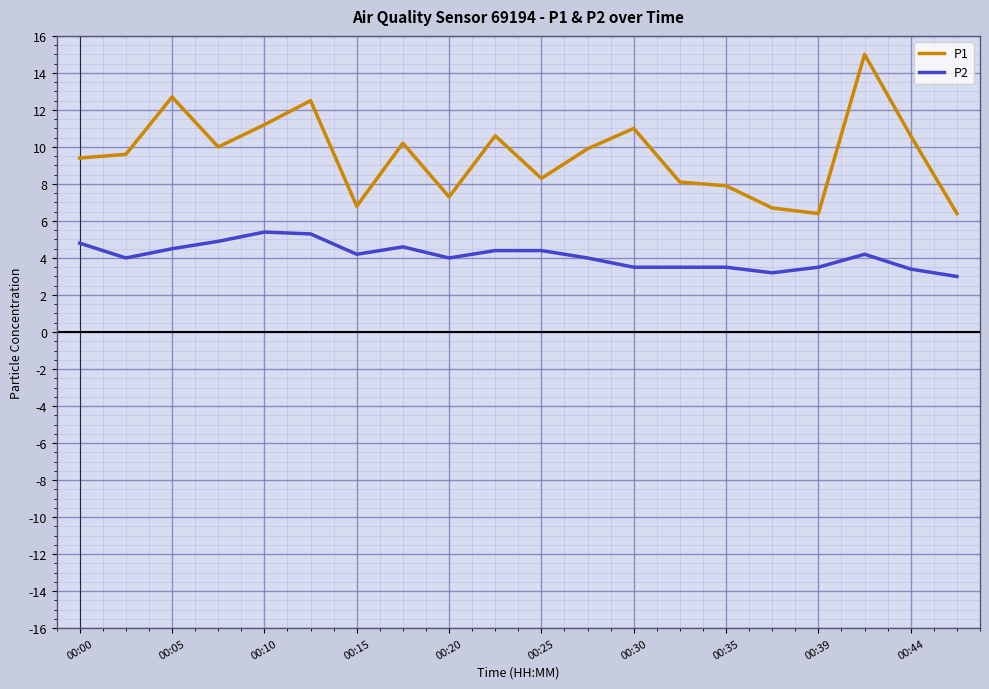

How many lines are shown in the chart?

2